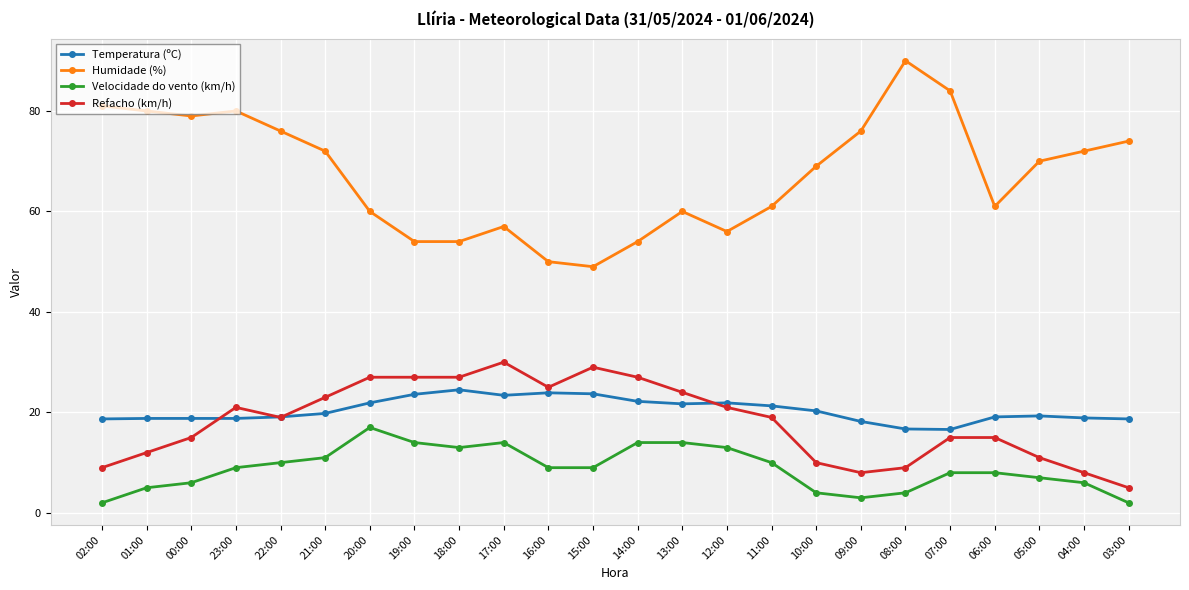

List the series in order of their peak value, highest first.

Humidade (%), Refacho (km/h), Temperatura (ºC), Velocidade do vento (km/h)